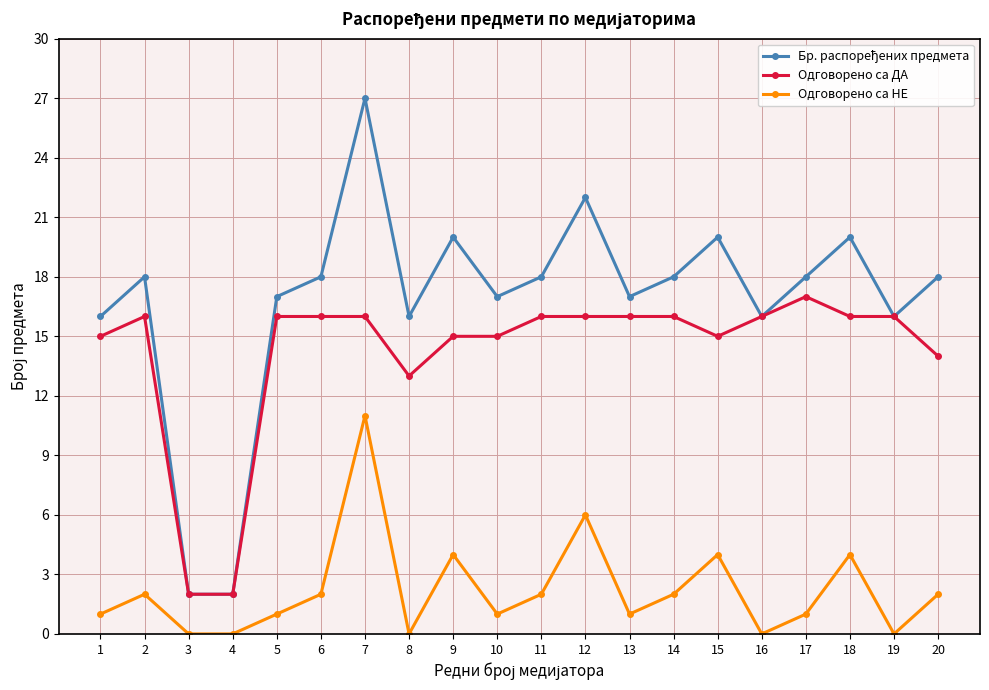

True or false: Одговорено са НЕ has a value of 1 at 17.

True